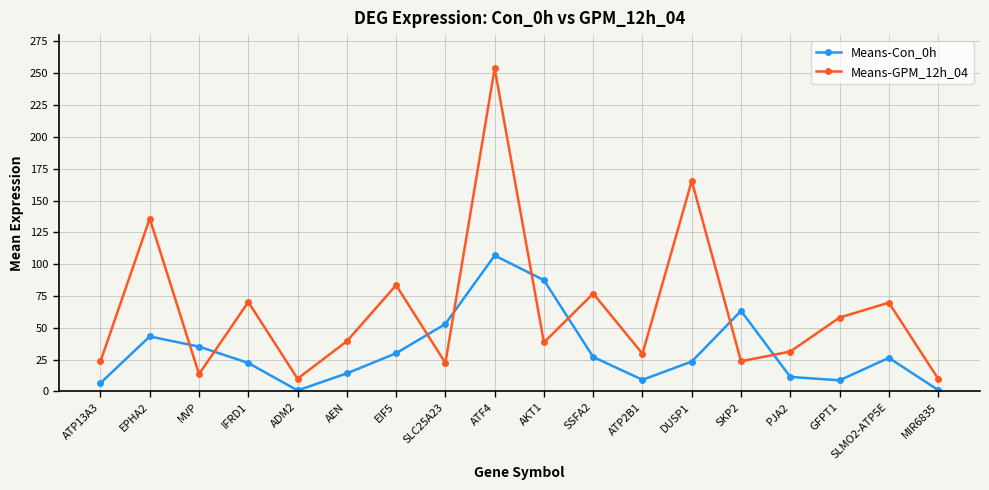

What is the highest value of the Means-GPM_12h_04 series?

253.9